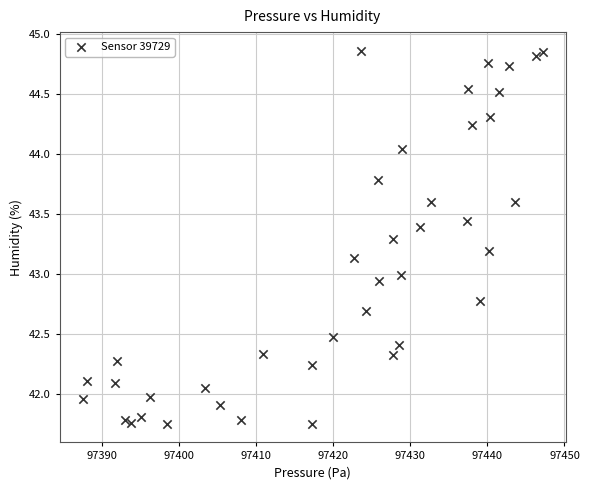

What is the range of Y values (max minus min)?

3.1